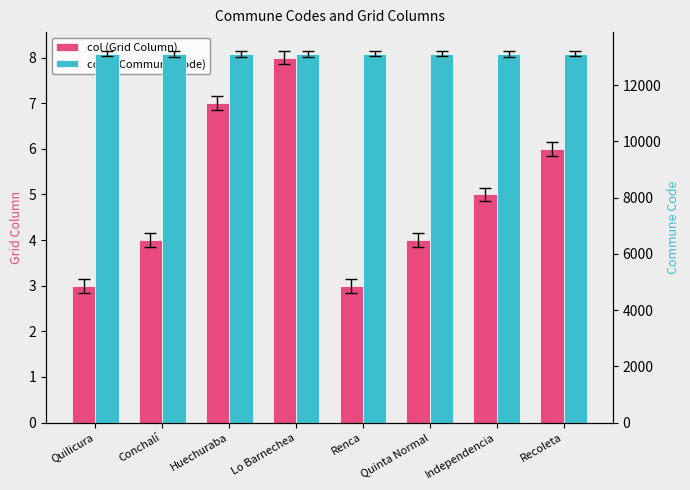

How many series are shown in this chart?

2